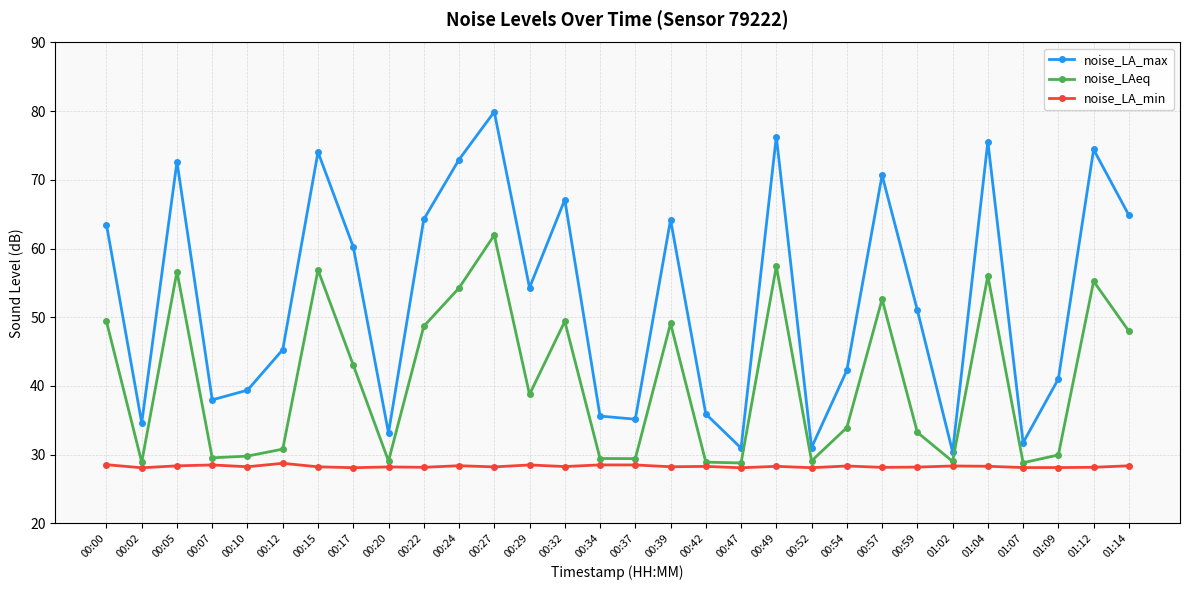

What is the approximate value of noise_LAeq at 00:49?

57.4